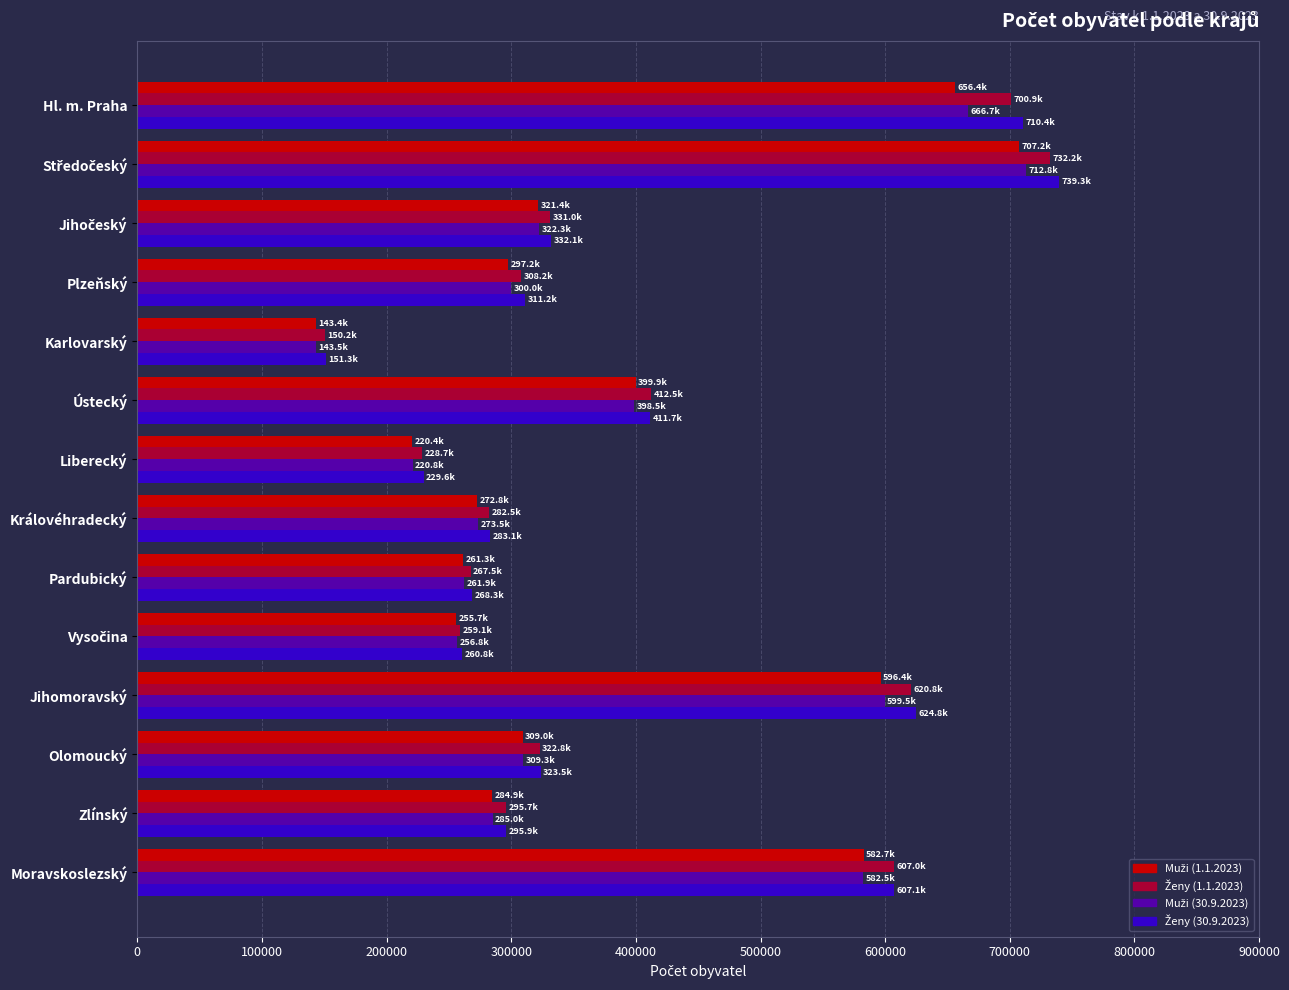

What is the minimum value shown in the chart?

143370